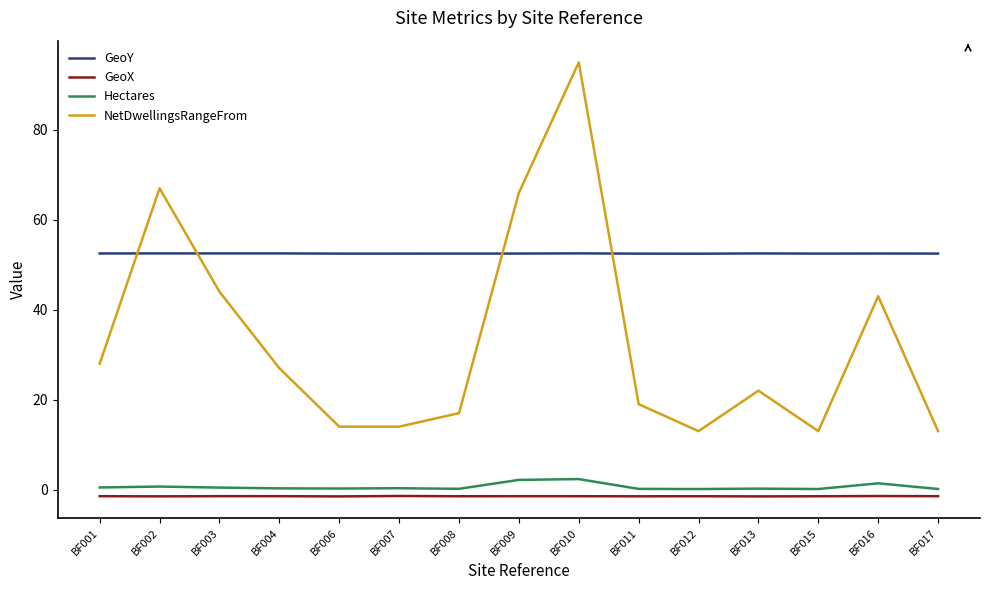

What are all the series names shown in the legend?

GeoY, GeoX, Hectares, NetDwellingsRangeFrom